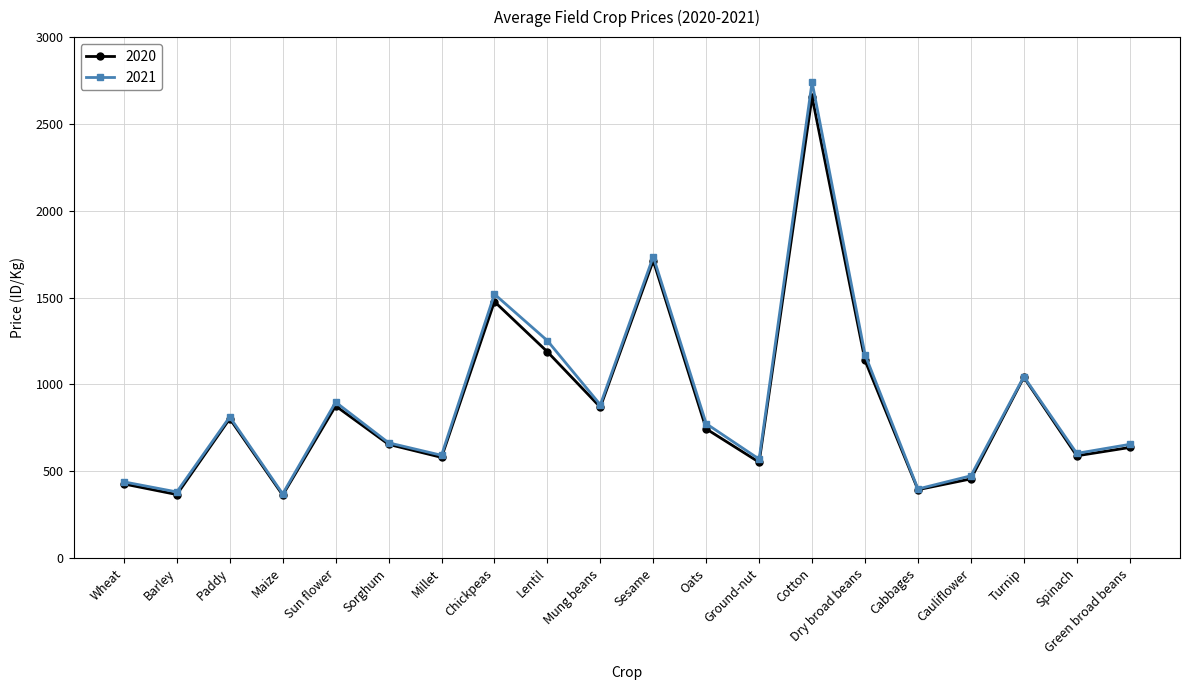

What is the minimum value for 2020?

363